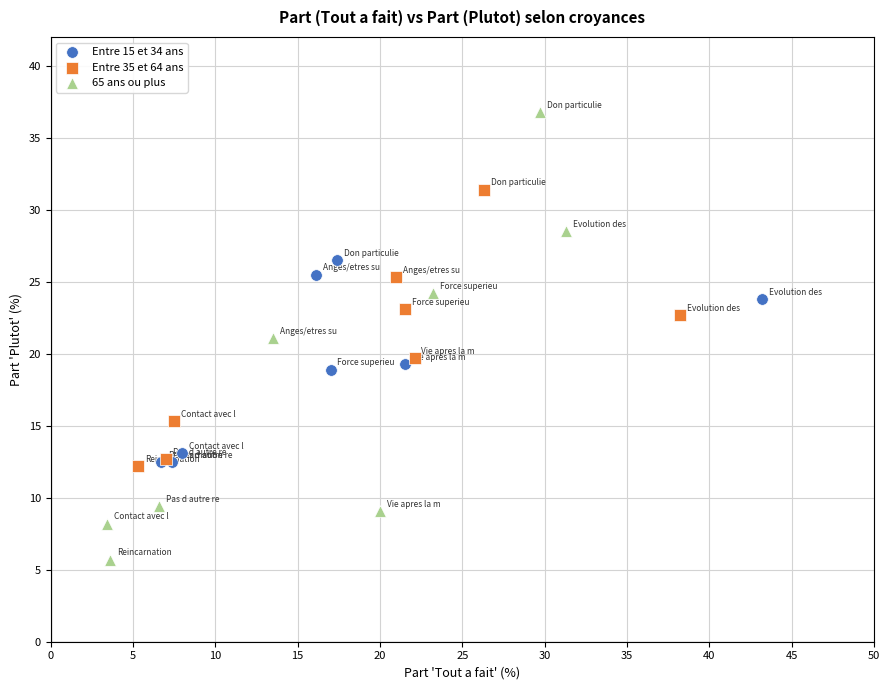

Which series contains the highest Y value?

65 ans ou plus